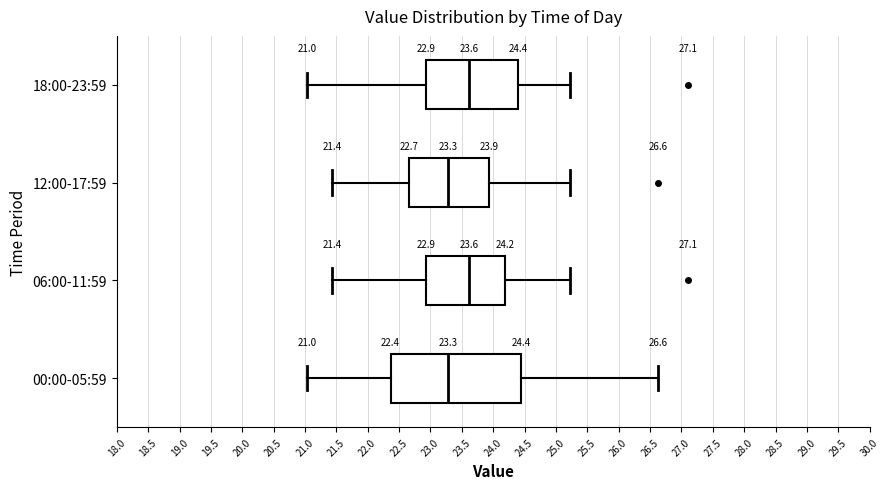

Which box is the widest, from its left edge to its right edge?

00:00-05:59